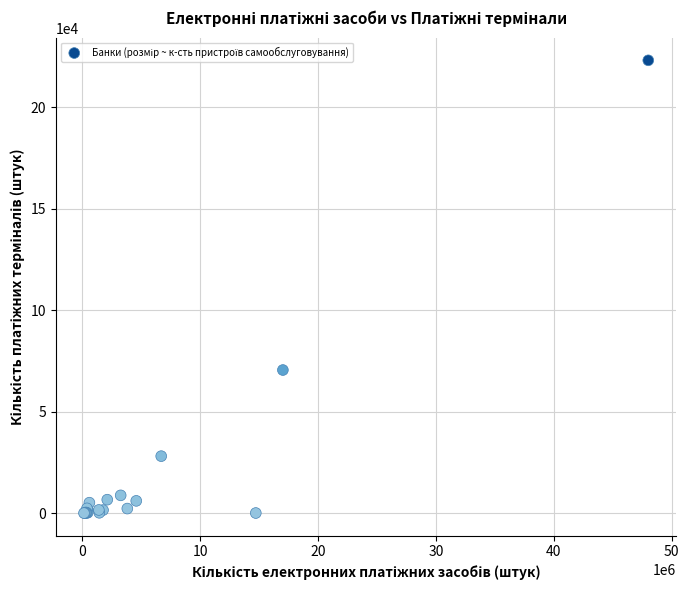

What Y value in the scatter plot is closest to 111559?

70504